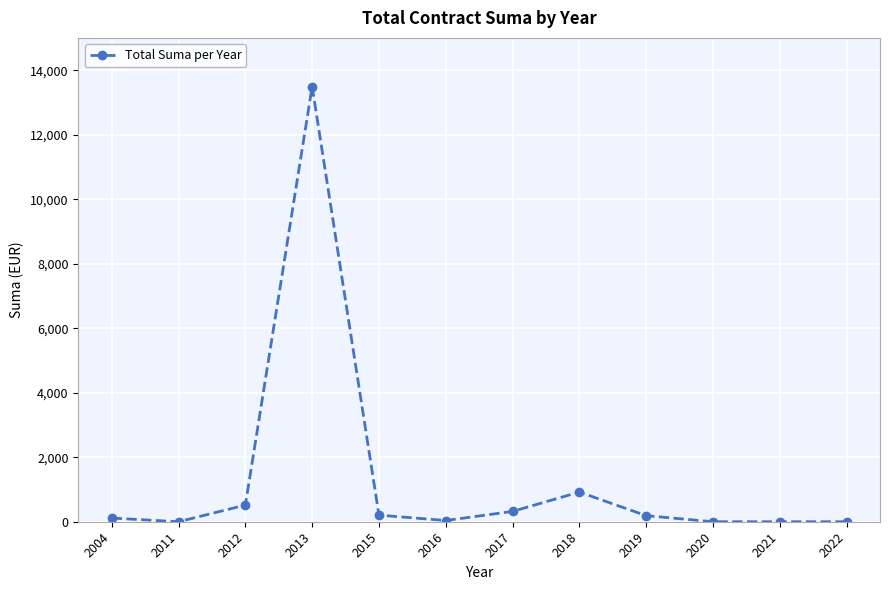

Does the chart display data point markers on the line(s)?

Yes